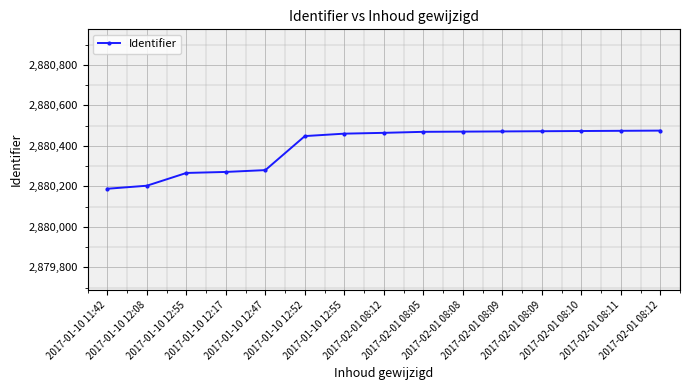

How many data points are less than 2880464?

7